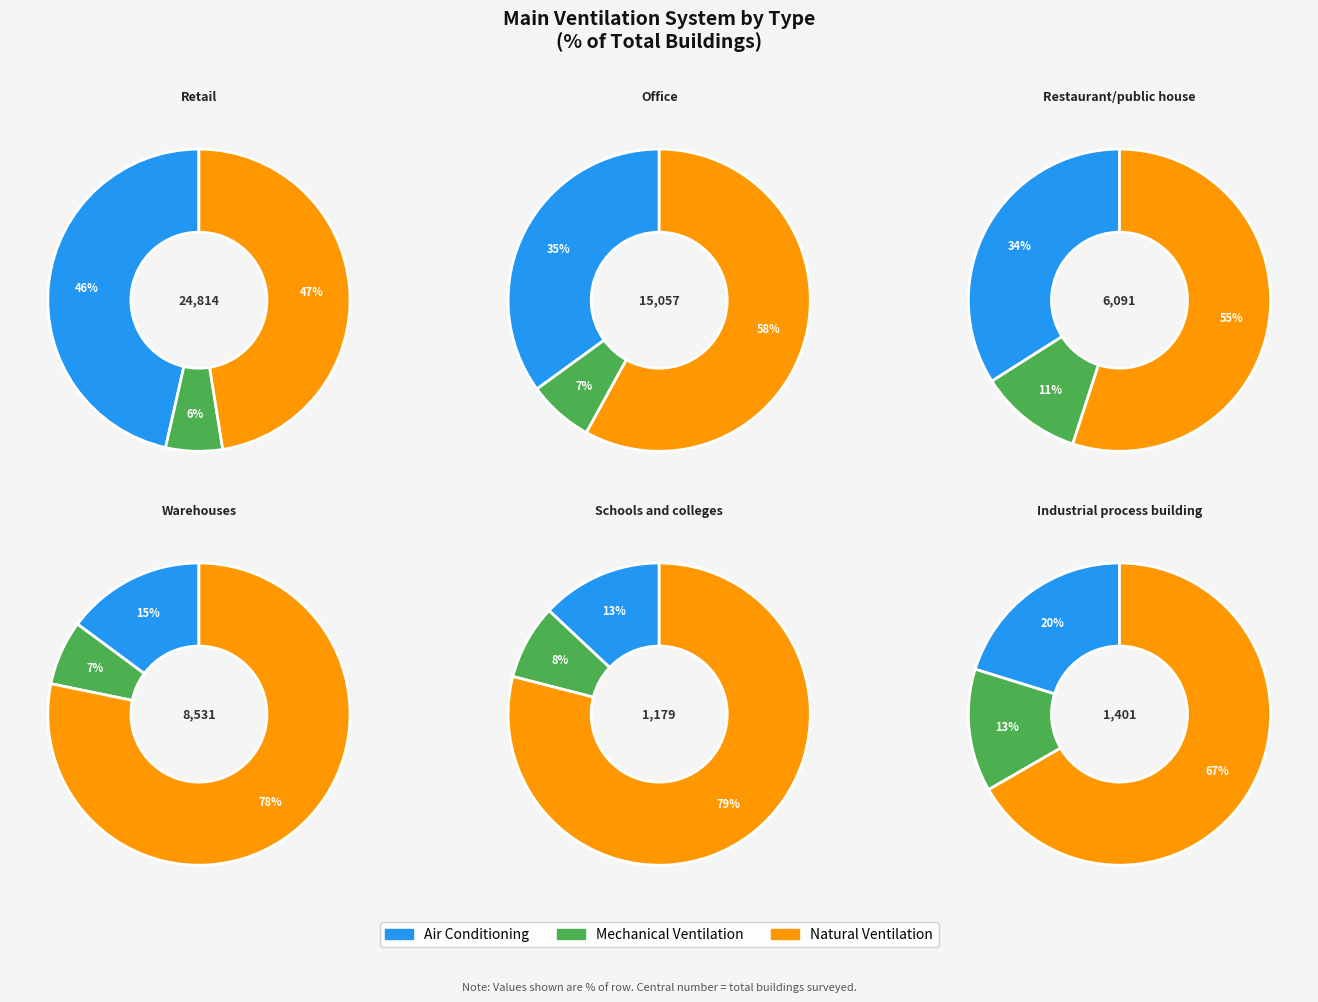

Which series has the widest spread of values?

Air Conditioning